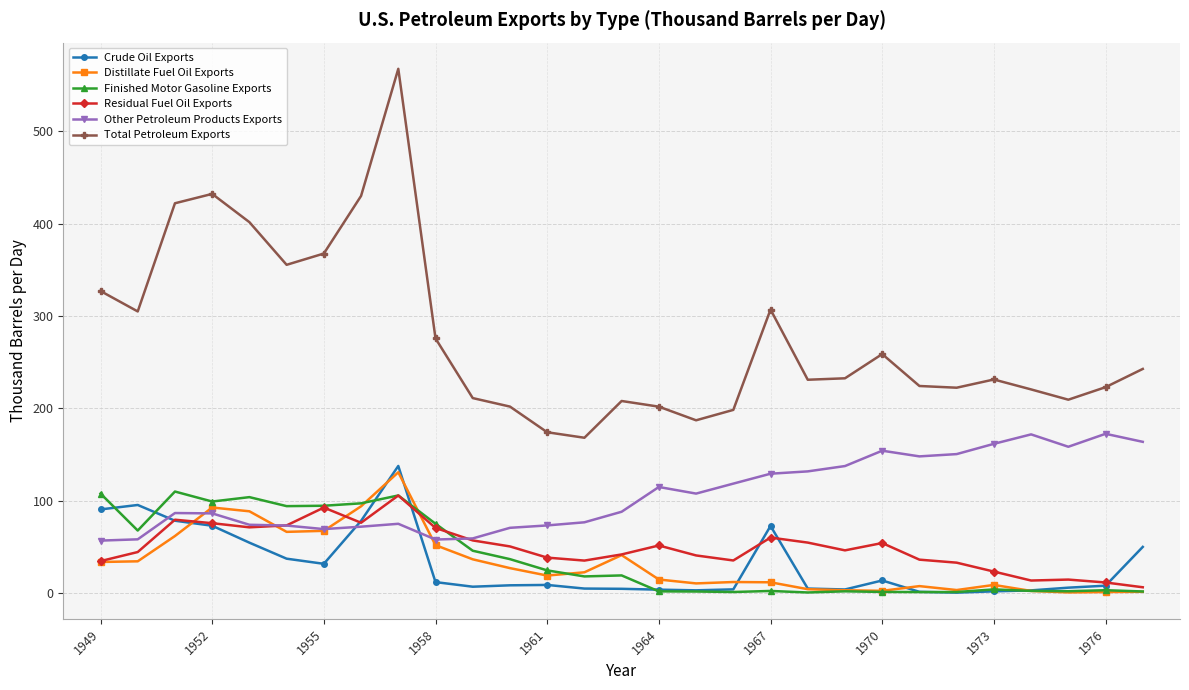

True or false: Total Petroleum Exports and Finished Motor Gasoline Exports intersect in this chart.

False